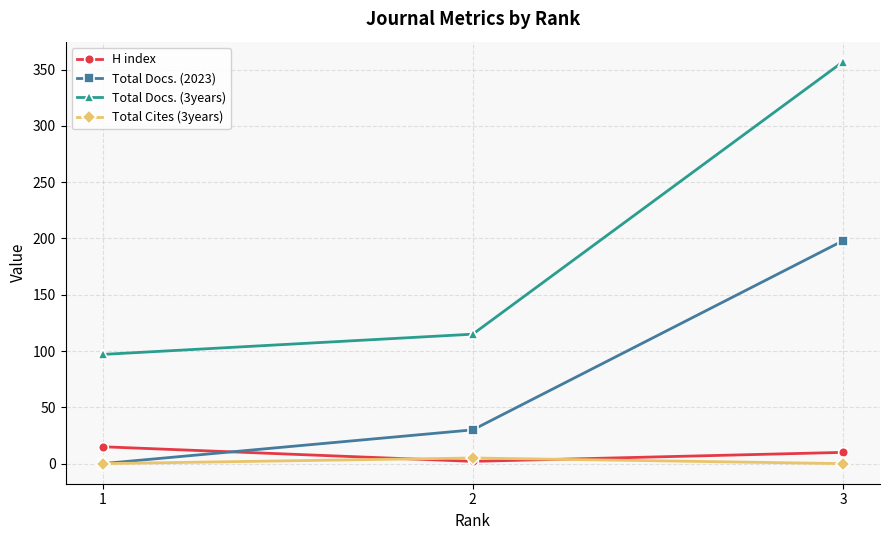

What is the maximum value shown in the chart?

357